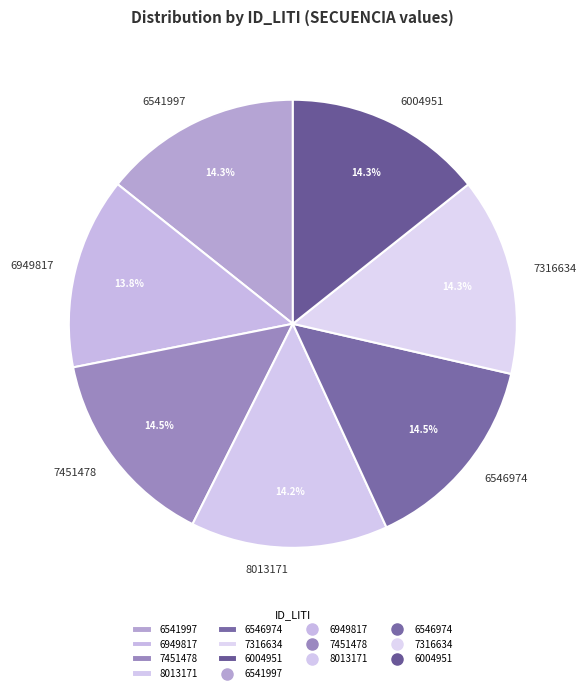

Combined, what portion of the pie is 8013171 and 7316634?

28.5%